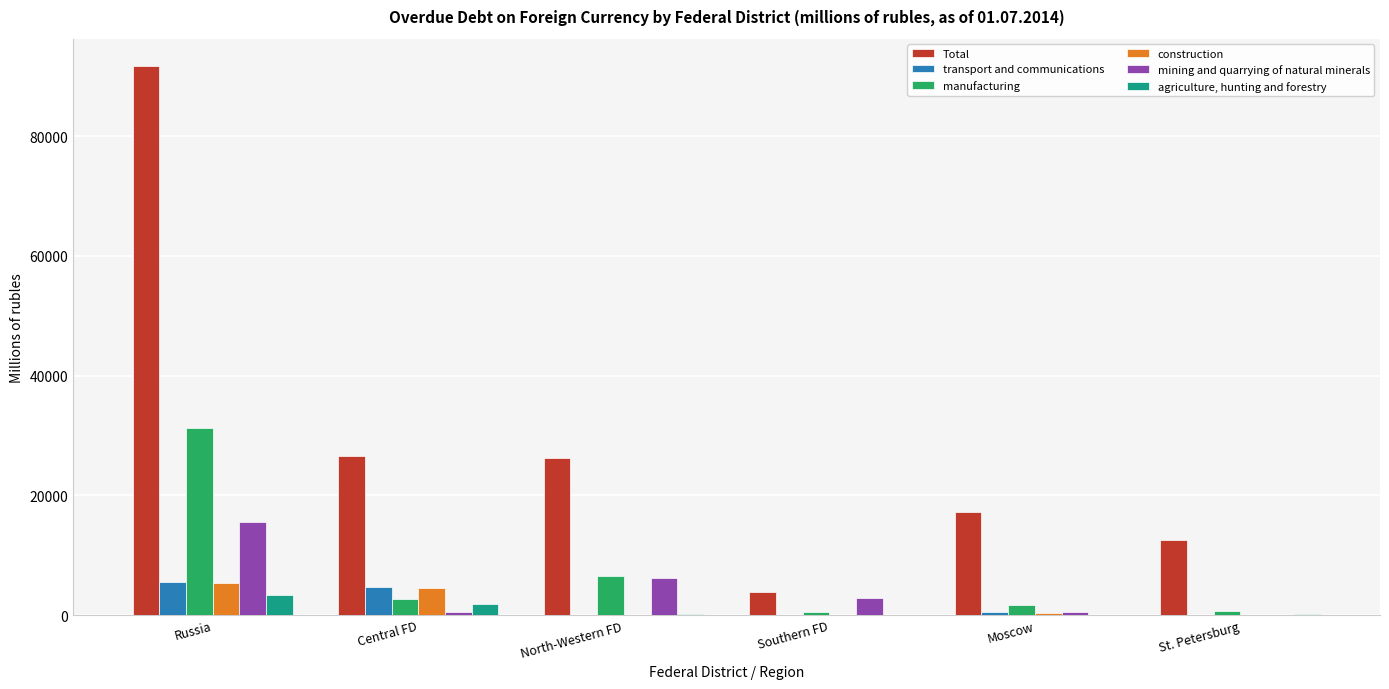

What is the sum of all transport and communications values?

10652